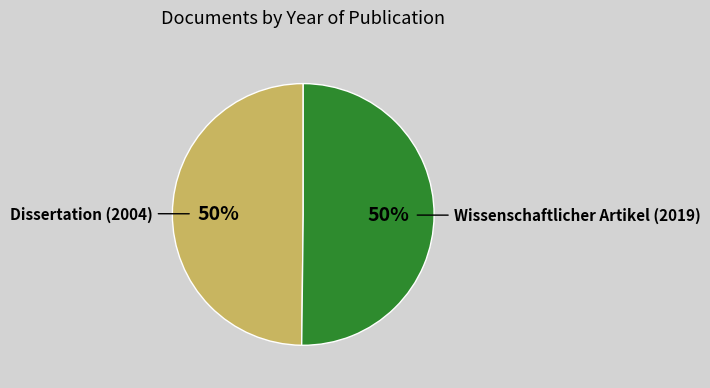

Combined, do Wissenschaftlicher Artikel (2019) and Dissertation (2004) account for over 50%?

Yes